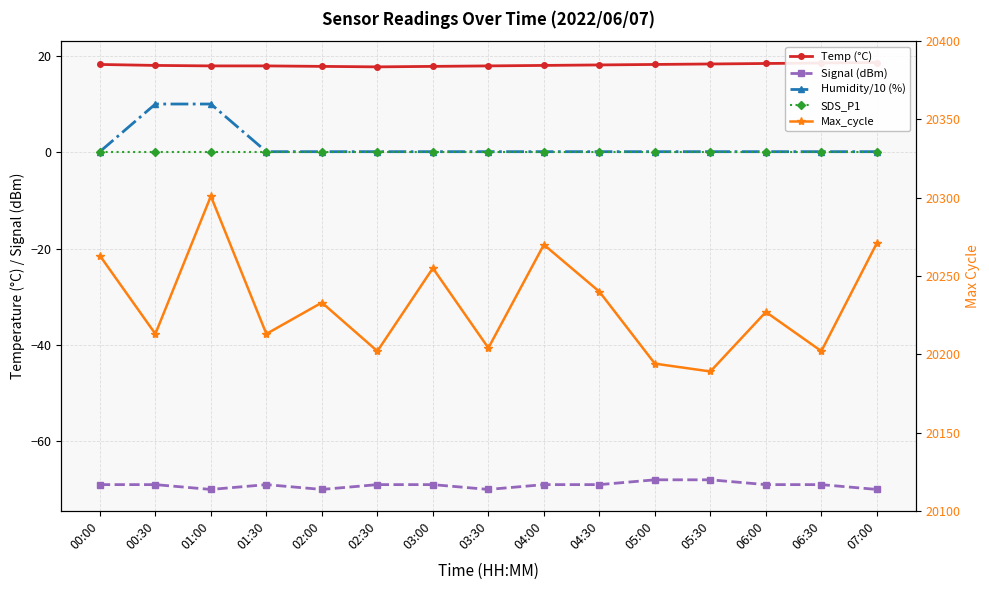

Reading left to right, what are all the values shown in this chart?

Temp (°C): 00:00=18.2	00:30=18.0	01:00=17.9	01:30=17.9	02:00=17.8	02:30=17.7	03:00=17.8	03:30=17.9	04:00=18.0	04:30=18.1	05:00=18.2	05:30=18.3	06:00=18.4	06:30=18.5	07:00=18.6
Signal (dBm): 00:00=-69.0	00:30=-69.0	01:00=-70.0	01:30=-69.0	02:00=-70.0	02:30=-69.0	03:00=-69.0	03:30=-70.0	04:00=-69.0	04:30=-69.0	05:00=-68.0	05:30=-68.0	06:00=-69.0	06:30=-69.0	07:00=-70.0
Humidity/10 (%): 00:00=0.1	00:30=10.0	01:00=10.0	01:30=0.1	02:00=0.1	02:30=0.1	03:00=0.1	03:30=0.1	04:00=0.1	04:30=0.1	05:00=0.1	05:30=0.1	06:00=0.1	06:30=0.1	07:00=0.1
SDS_P1: 00:00=0.0	00:30=0.0	01:00=0.0	01:30=0.0	02:00=0.0	02:30=0.0	03:00=0.0	03:30=0.0	04:00=0.0	04:30=0.0	05:00=0.0	05:30=0.0	06:00=0.0	06:30=0.0	07:00=0.0
Max_cycle: 00:00=20263.0	00:30=20213.0	01:00=20301.0	01:30=20213.0	02:00=20233.0	02:30=20202.0	03:00=20255.0	03:30=20204.0	04:00=20270.0	04:30=20240.0	05:00=20194.0	05:30=20189.0	06:00=20227.0	06:30=20202.0	07:00=20271.0